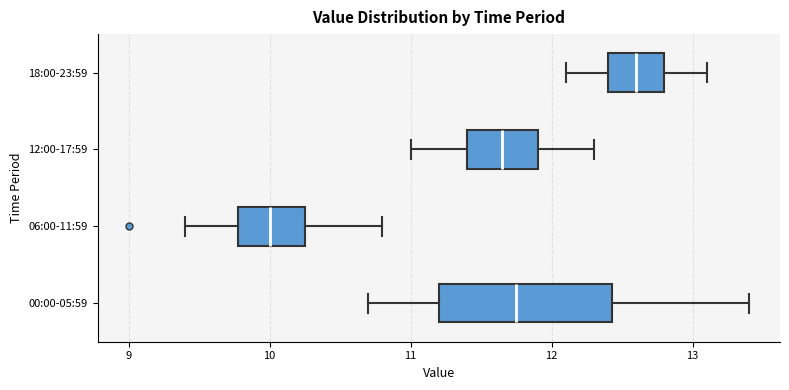

Reading bottom to top, transcribe this box plot: for each box, give where its median line is, the range the box spans, and where its two whiskers end, as read against the x-axis. The values are not printed on the chart, so give them approximately, as read against the axis.

00:00-05:59: median 11.8, box 11.2 to 12.4, whiskers 10.7 to 13.4
06:00-11:59: median 10.0, box 9.8 to 10.3, whiskers 9.4 to 10.8
12:00-17:59: median 11.7, box 11.4 to 11.9, whiskers 11.0 to 12.3
18:00-23:59: median 12.6, box 12.4 to 12.8, whiskers 12.1 to 13.1